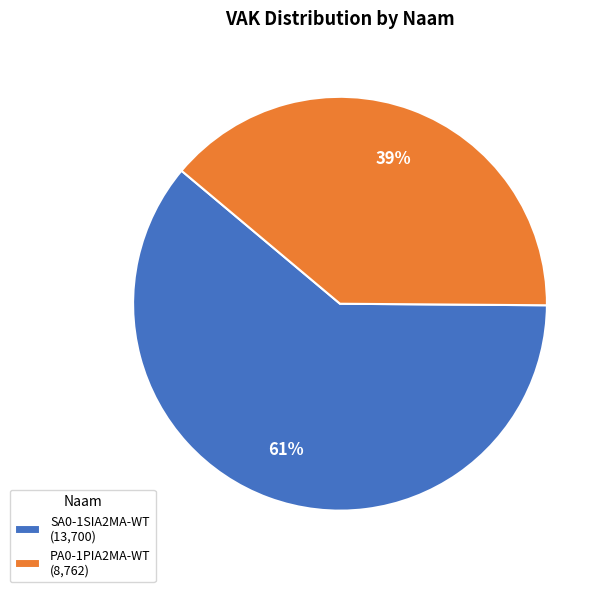

What is the ratio of the value at SA0-1SIA2MA-WT (13,700) to the value at PA0-1PIA2MA-WT (8,762)?

1.6